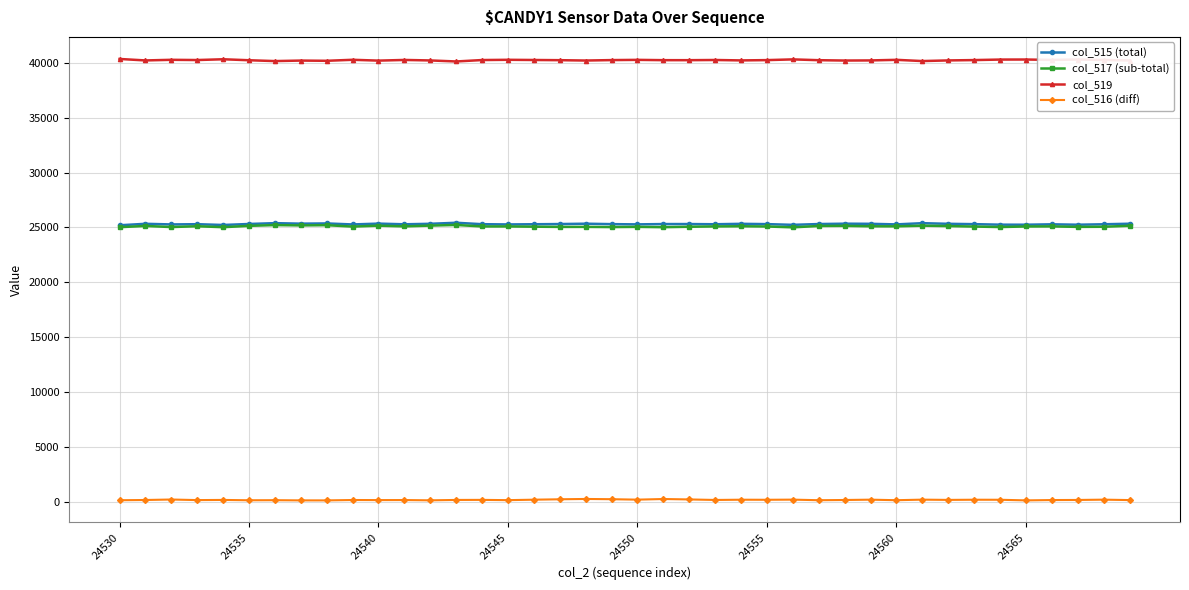

True or false: col_515 (total) and col_516 (diff) cross at least once.

False